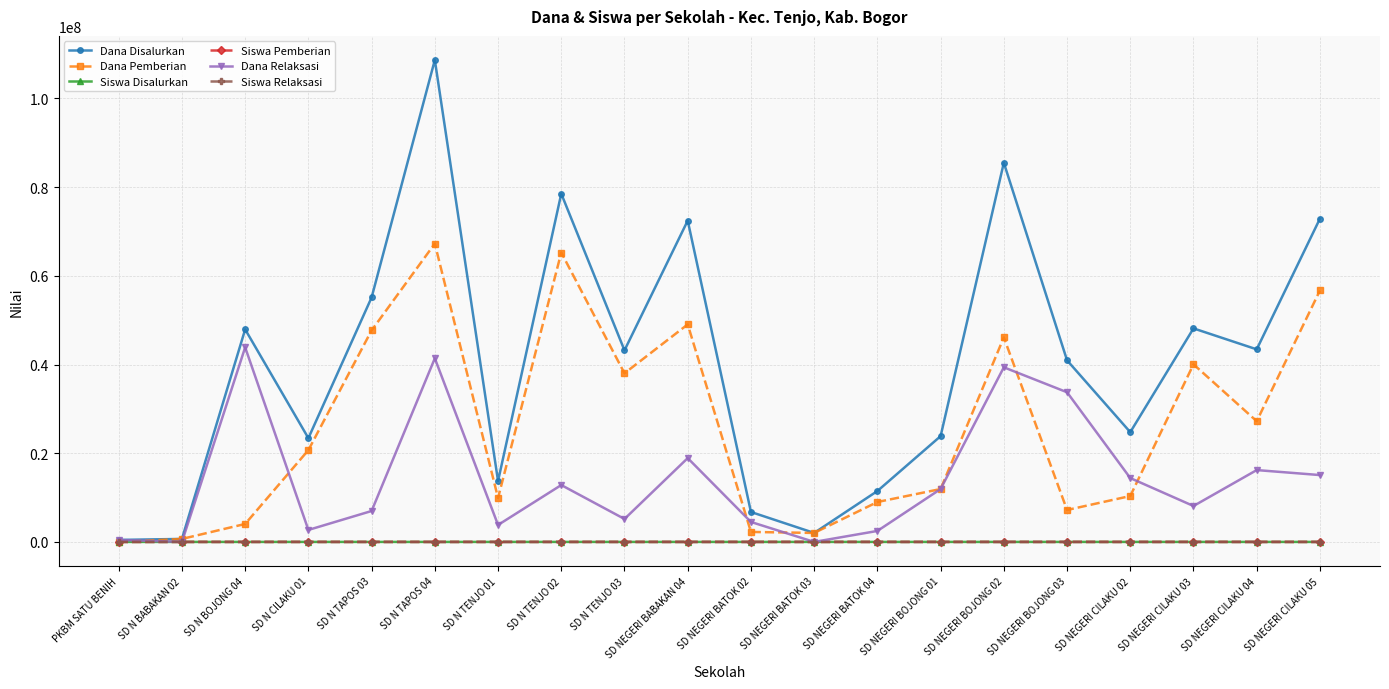

Which series ends up on top after the final intersection of Siswa Relaksasi and Siswa Pemberian?

Siswa Pemberian